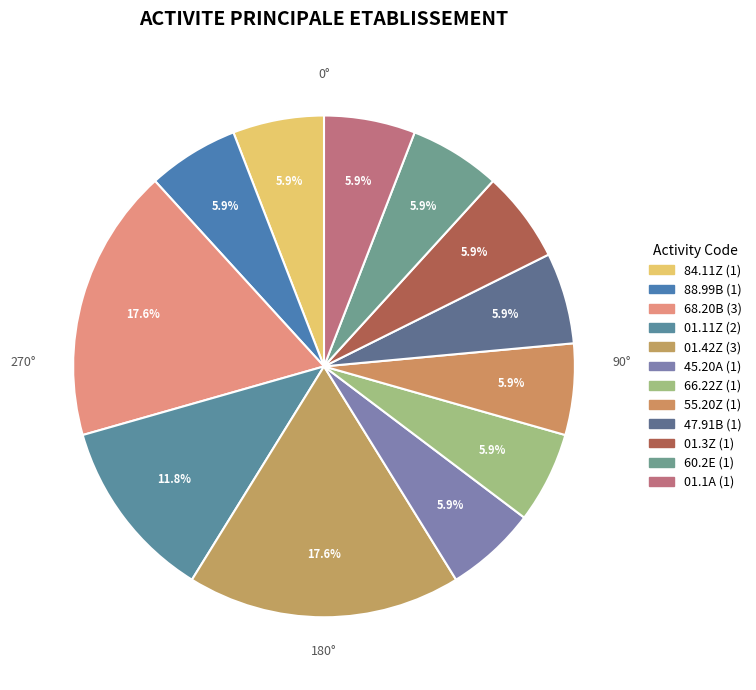

How many slices are in this pie chart?

12